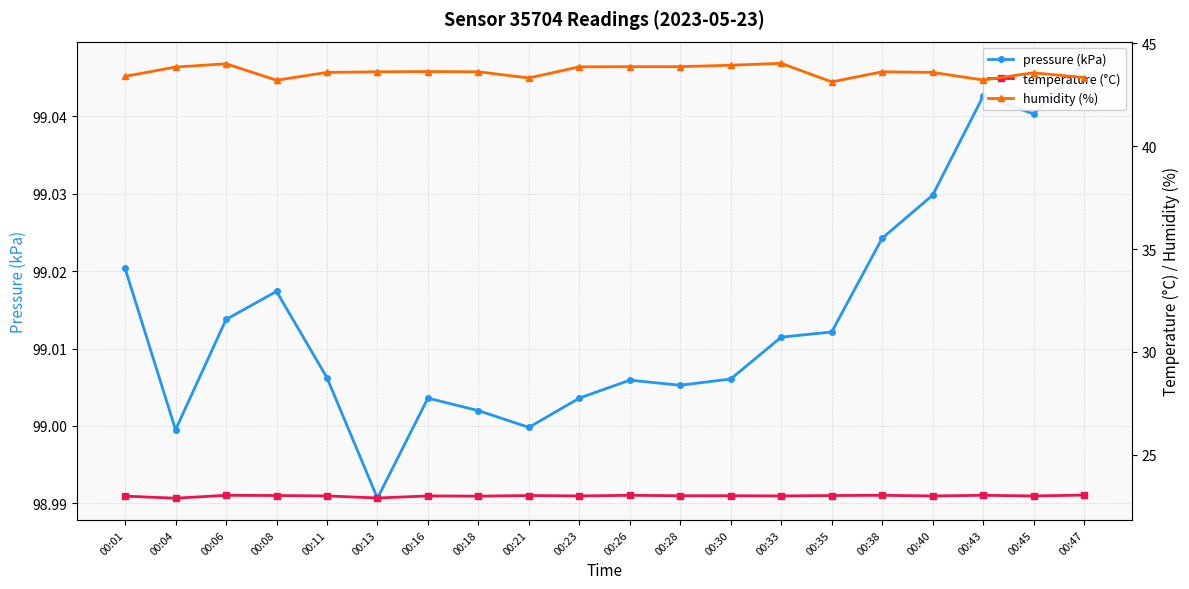

What is the value of the temperature (°C) point at the 17th from the left?

23.0